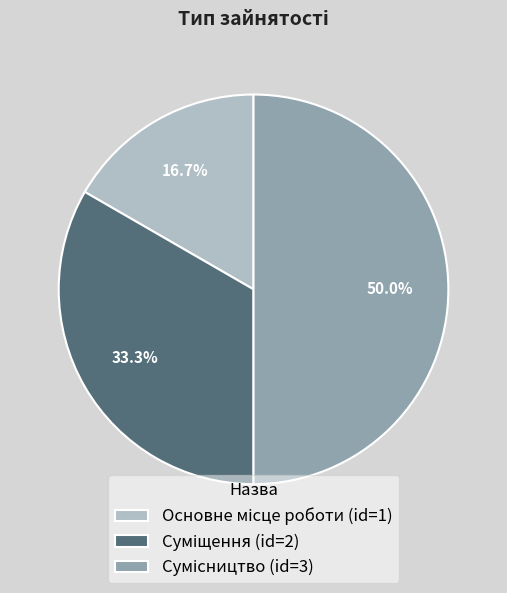

To the nearest percent, what is the combined percentage of Сумісництво and Суміщення?

83%